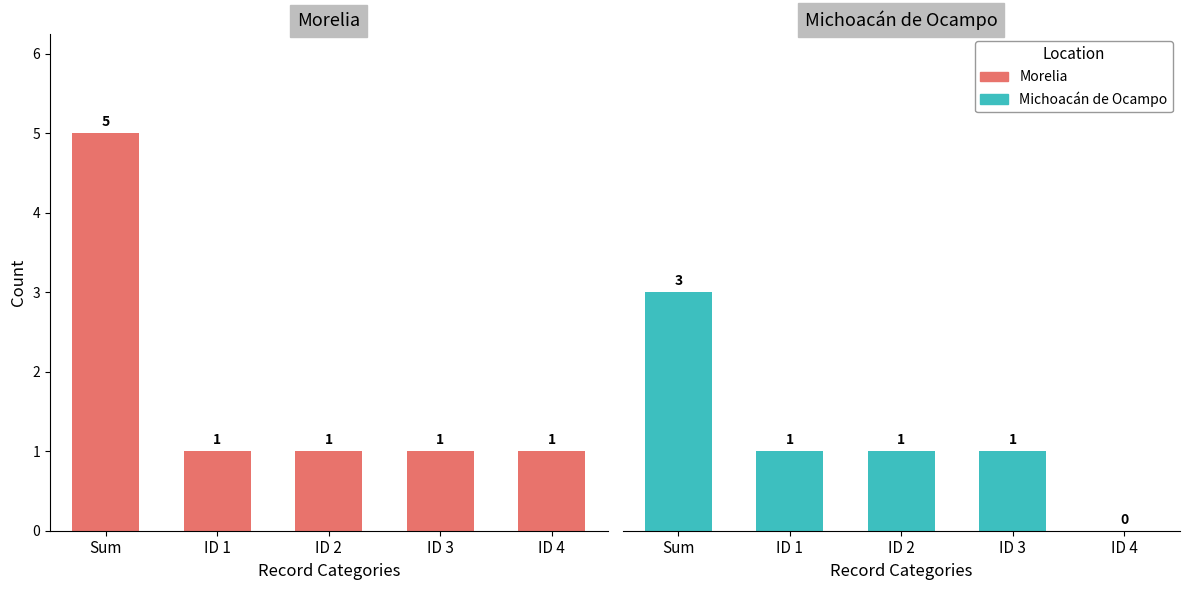

How many bars are there in total?

10